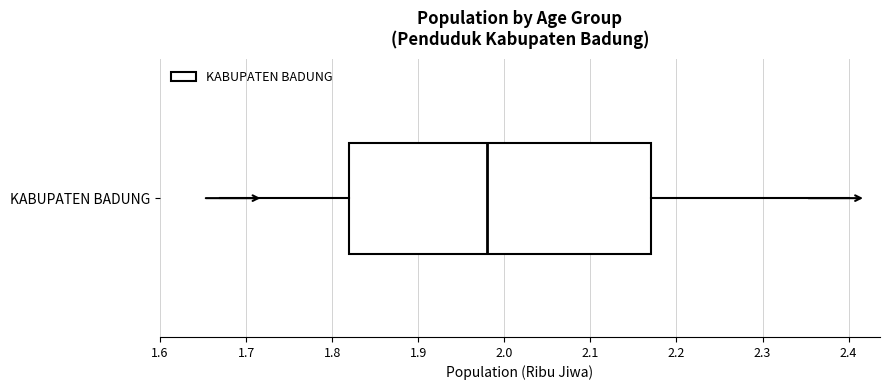

Read this box plot against the x-axis: the position of the median line, the range covered by the box, and the ends of both whiskers. The values are not printed on the chart, so give them approximately, as read against the axis.

median 1.98, box 1.82 to 2.17, whiskers 1.67 to 2.40